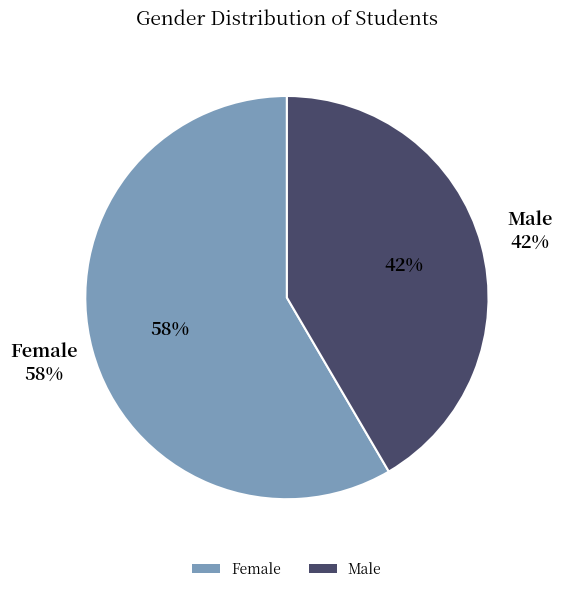

Which has a higher value, Male or Female?

Female